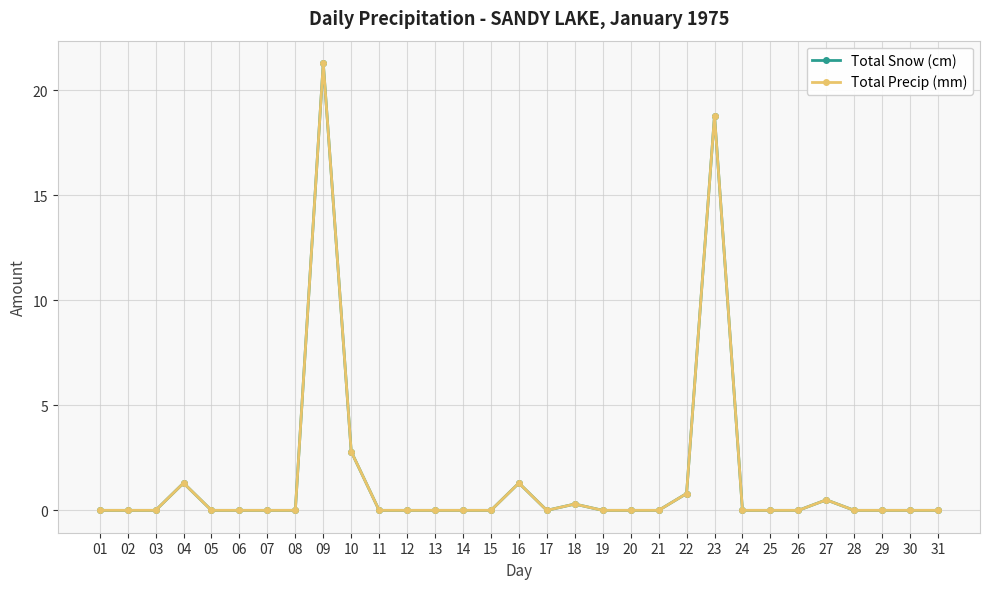

At which category does Total Precip (mm) reach its first local valley?

17